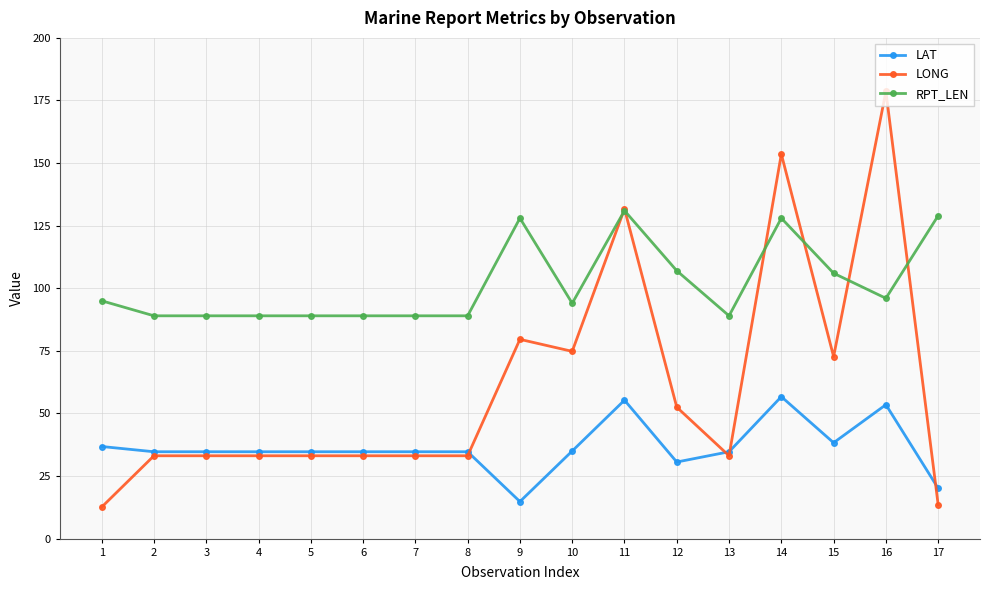

Does the chart have visible grid lines?

Yes